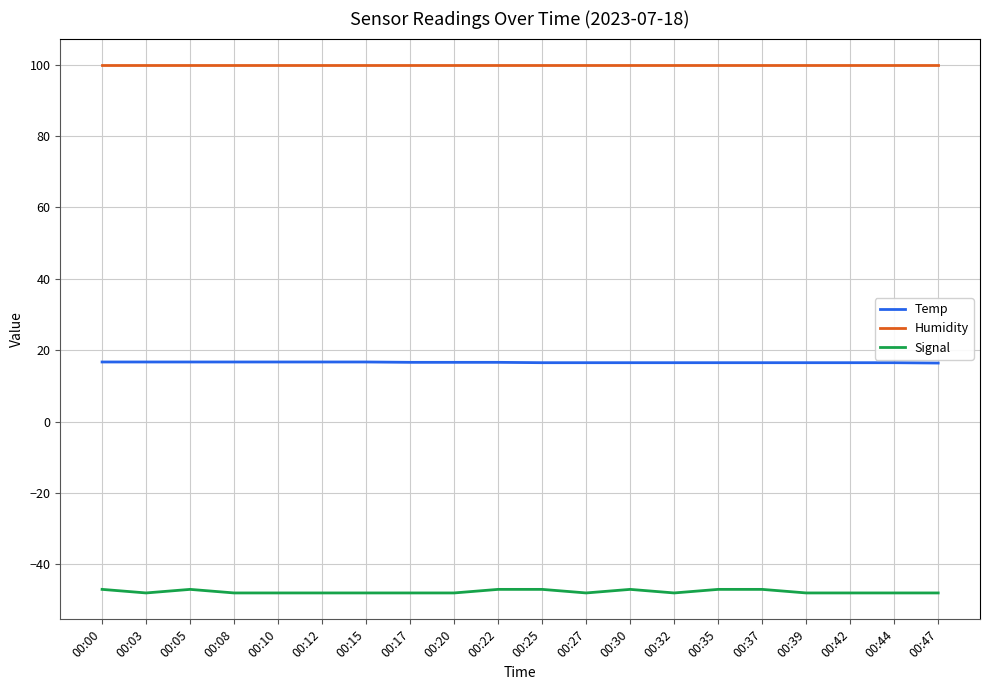

What is the difference between the highest and lowest values at 00:17?

147.9